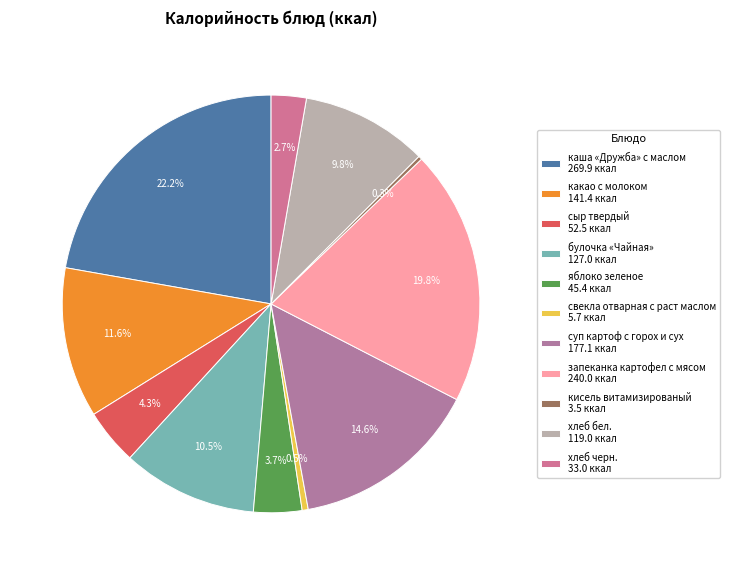

How much of the chart is everything except хлеб черн.?

97.3%